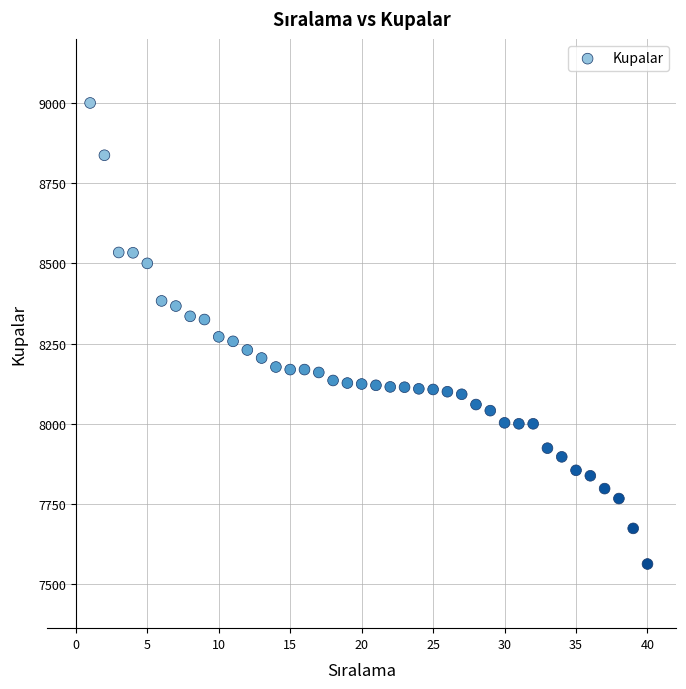

What is the range of Y values (max minus min)?

1437